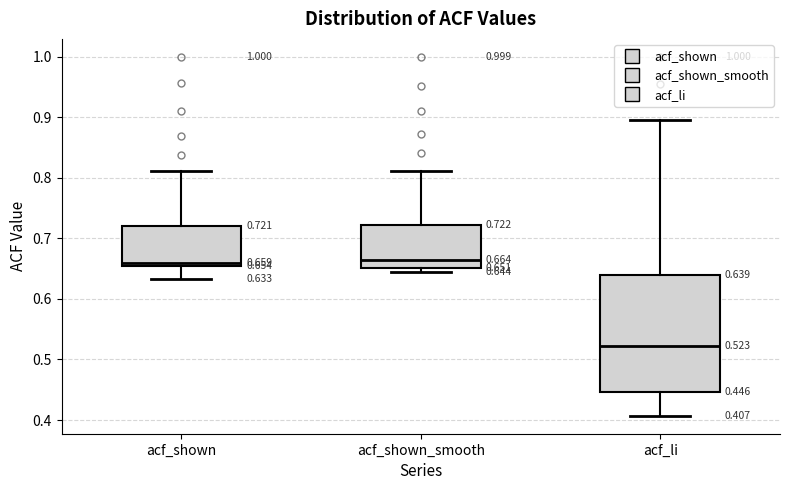

Comparing the boxes themselves (not the whiskers), which one is the tallest?

acf_li